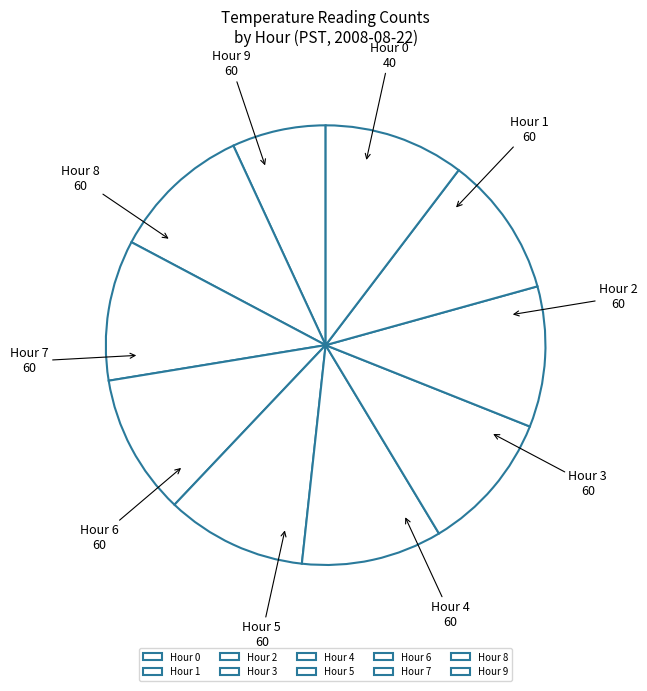

Does any single category account for the majority?

No